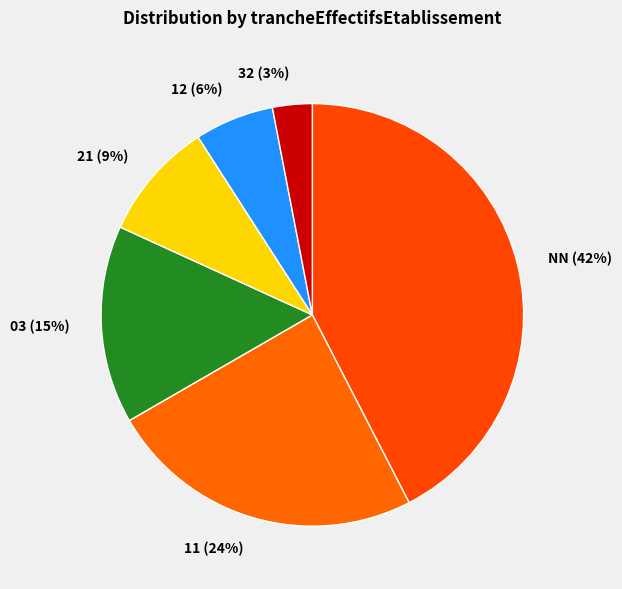

What percentage is the NN slice, to the nearest percent?

42%